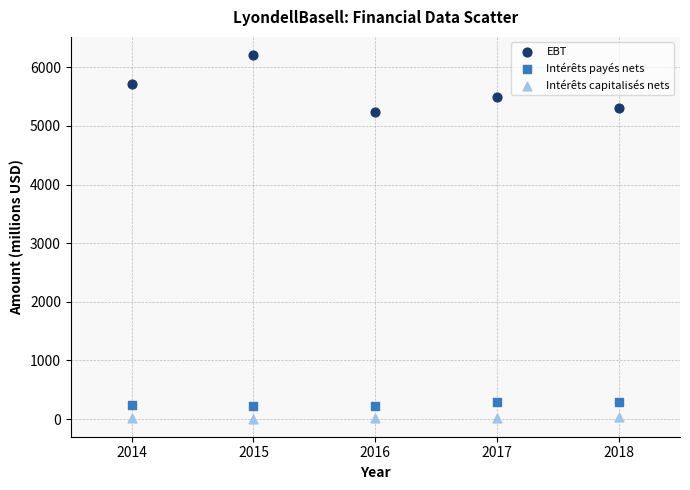

Which series has the largest Y range (max minus min)?

EBT